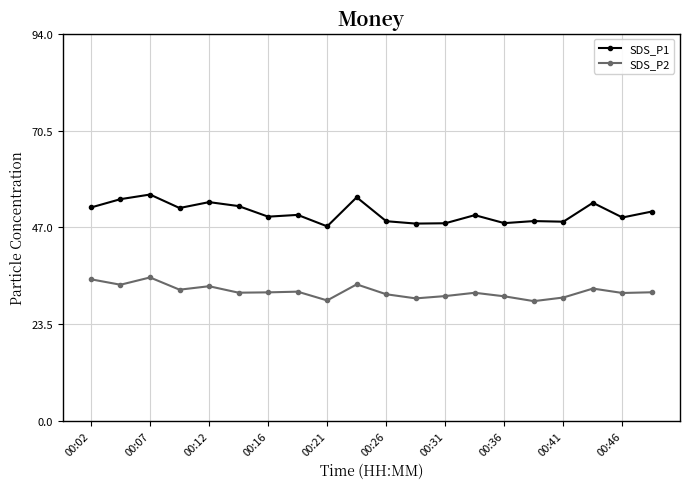

What is the value of the SDS_P2 point at the 4th from the left?

31.9